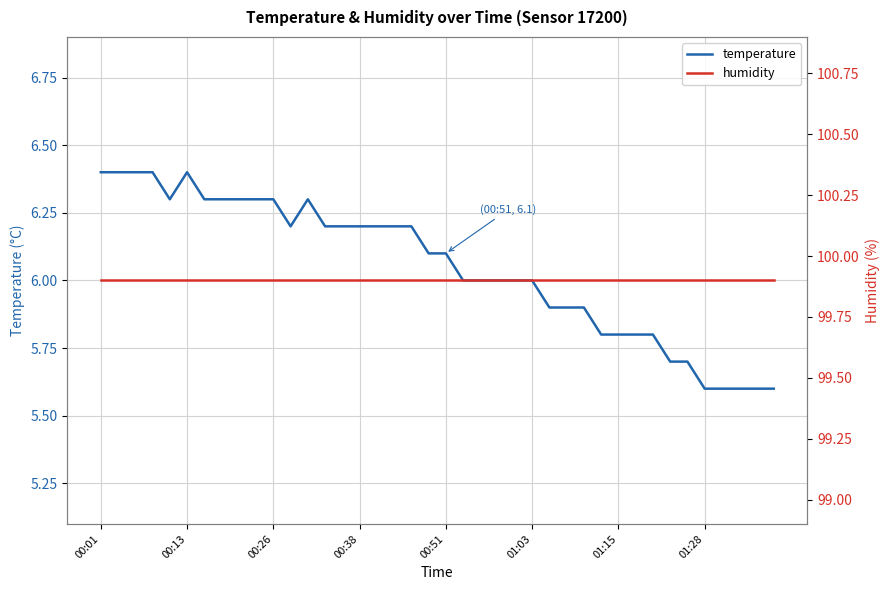

At which category is the sum across all series the highest?

00:01